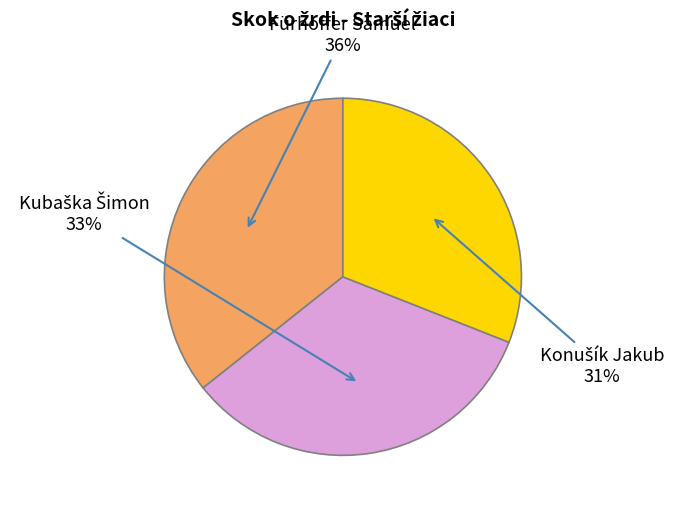

Is it true that Fürhoffer Samuel is 48% of the pie?

False